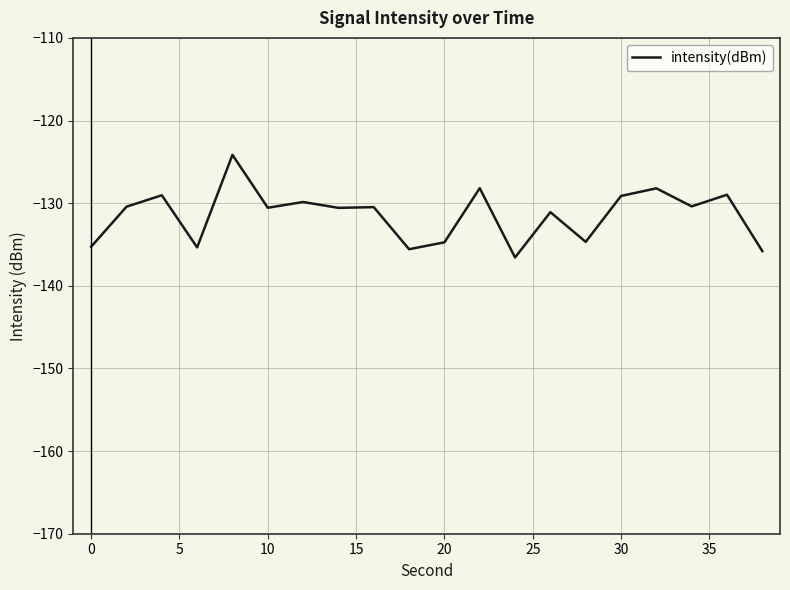

What is the maximum value shown in the chart?

-124.2